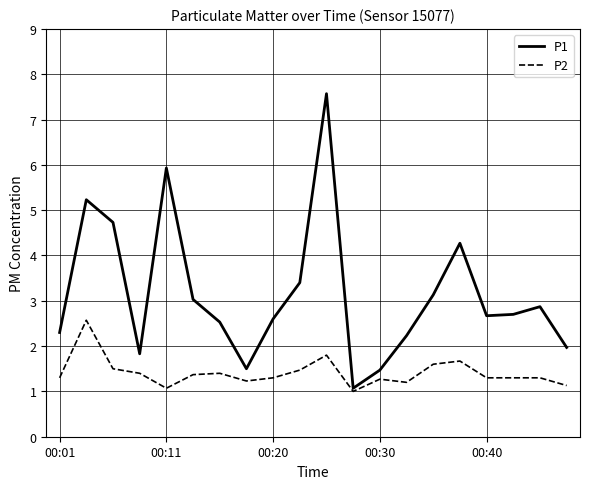

Which series has the largest total across all categories?

P1